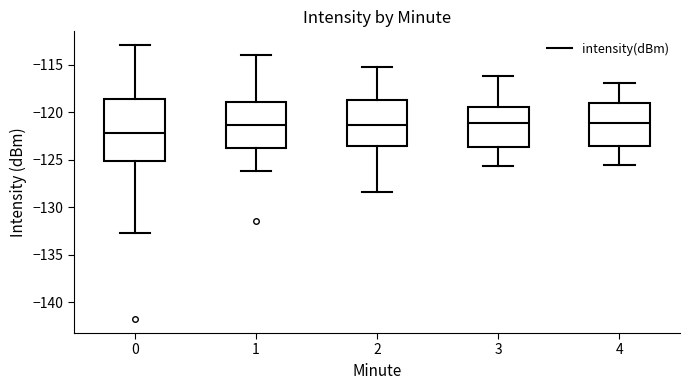

Reading left to right, transcribe this box plot: for each box, give where its median line is, the range the box spans, and where its two whiskers end, as read against the y-axis. The values are not printed on the chart, so give them approximately, as read against the axis.

0: median -122.0, box -125.0 to -118.5, whiskers -132.5 to -113.0
1: median -121.5, box -124.0 to -119.0, whiskers -126.0 to -114.0
2: median -121.5, box -123.5 to -118.5, whiskers -128.5 to -115.0
3: median -121.0, box -123.5 to -119.5, whiskers -125.5 to -116.0
4: median -121.0, box -123.5 to -119.0, whiskers -125.5 to -117.0